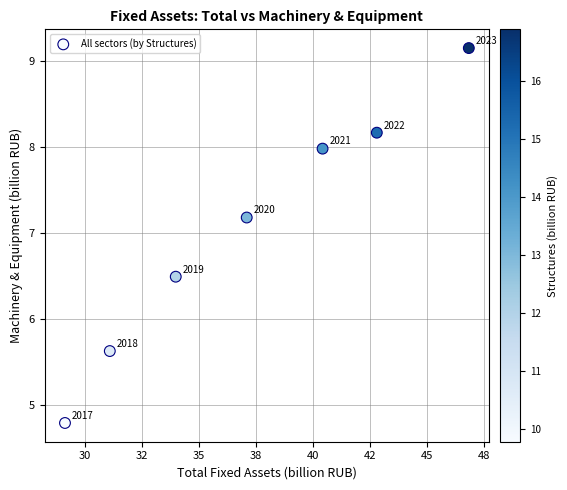

What is the range of X values (max minus min)?

17.7